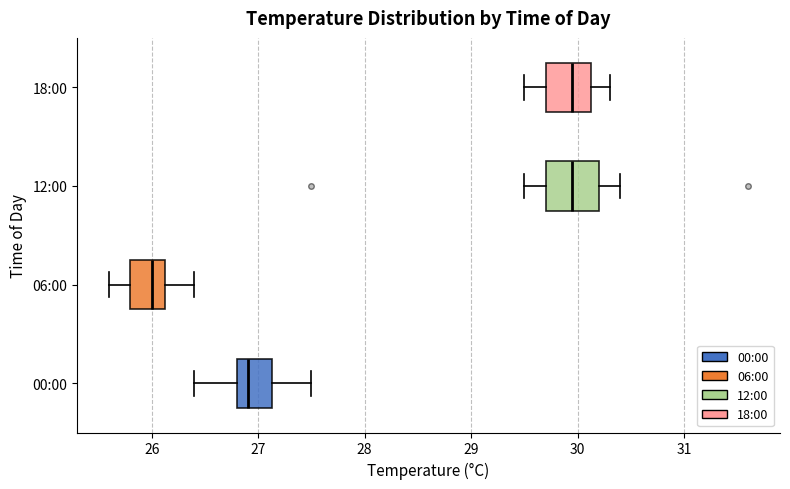

Where is the right edge of the box for 00:00 on the x-axis? The values are not printed on the chart, so give them approximately, as read against the axis.

27.1